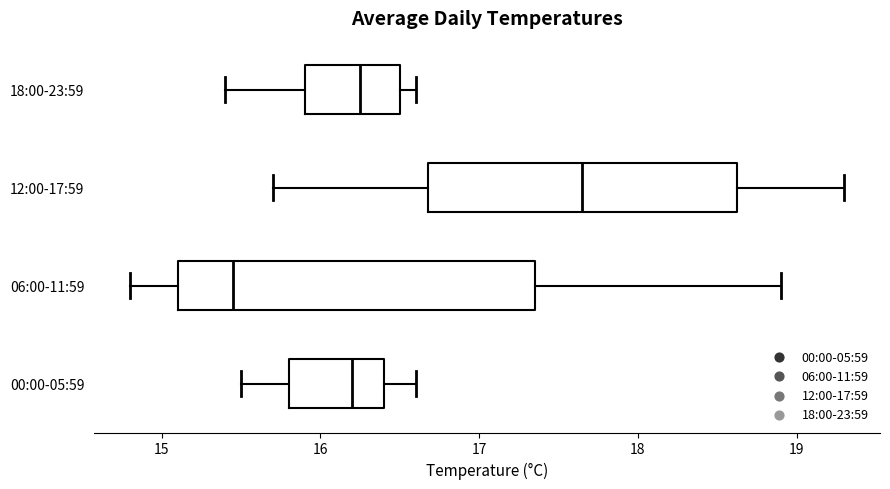

Reading bottom to top, transcribe this box plot: for each box, give where its median line is, the range the box spans, and where its two whiskers end, as read against the x-axis. The values are not printed on the chart, so give them approximately, as read against the axis.

00:00-05:59: median 16.2, box 15.8 to 16.4, whiskers 15.5 to 16.6
06:00-11:59: median 15.5, box 15.1 to 17.4, whiskers 14.8 to 18.9
12:00-17:59: median 17.7, box 16.7 to 18.6, whiskers 15.7 to 19.3
18:00-23:59: median 16.3, box 15.9 to 16.5, whiskers 15.4 to 16.6